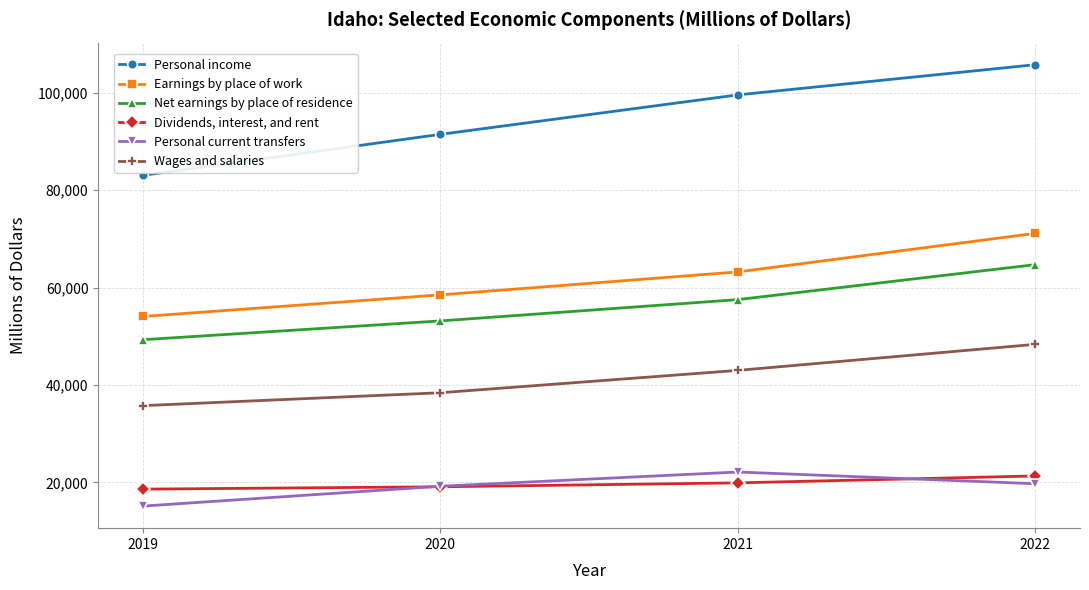

Rank the series by their maximum value, from lowest to highest.

Dividends, interest, and rent, Personal current transfers, Wages and salaries, Net earnings by place of residence, Earnings by place of work, Personal income